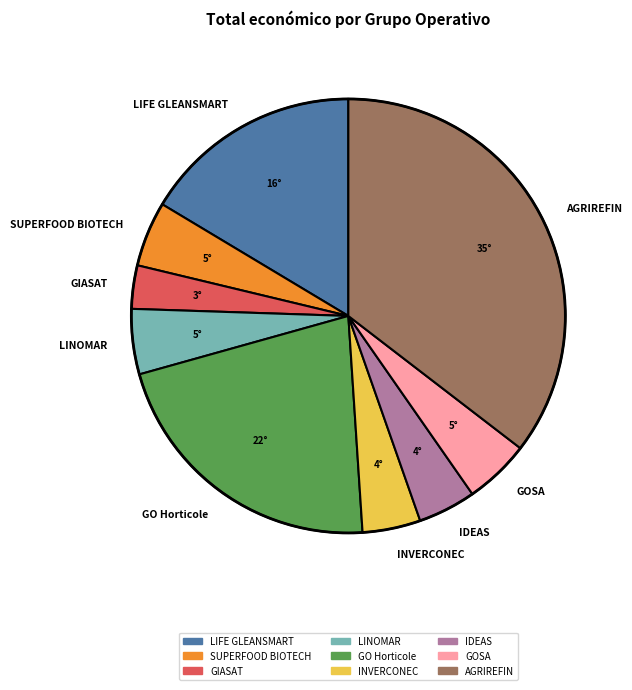

Does LIFE GLEANSMART represent more than half of the total?

No